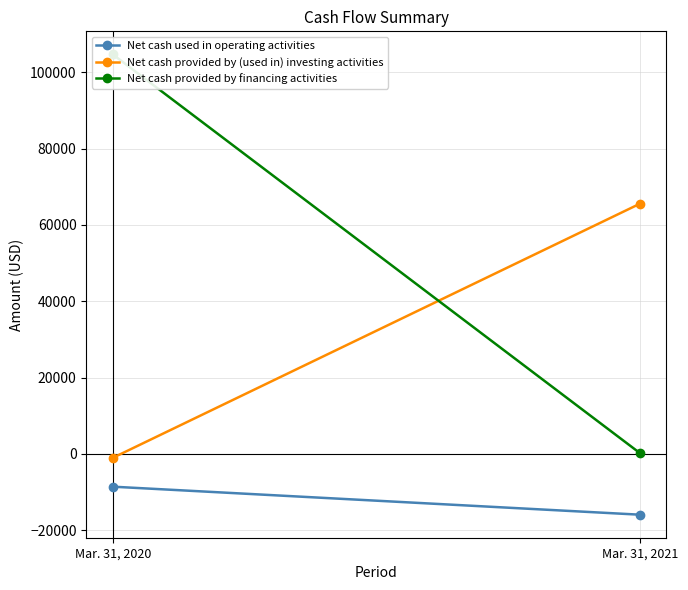

At which category is the sum across all series the highest?

Mar. 31, 2020